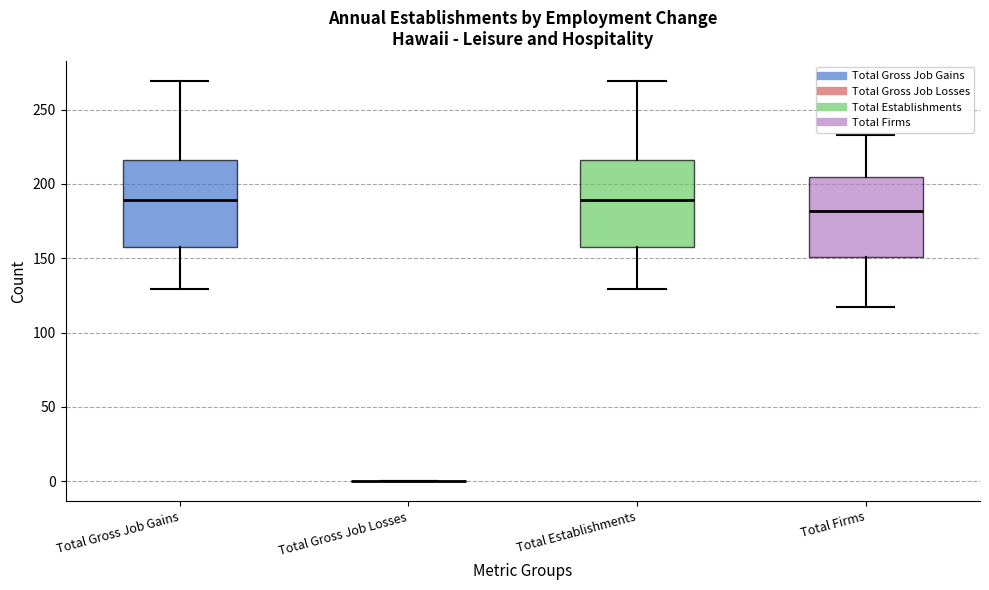

Reading left to right, transcribe this box plot: for each box, give where its median line is, the range the box spans, and where its two whiskers end, as read against the y-axis. The values are not printed on the chart, so give them approximately, as read against the axis.

Total Gross Job Gains: median 190, box 160 to 215, whiskers 130 to 270
Total Gross Job Losses: box collapsed to a line at 0, whiskers 0 to 0
Total Establishments: median 190, box 160 to 215, whiskers 130 to 270
Total Firms: median 180, box 150 to 205, whiskers 115 to 235